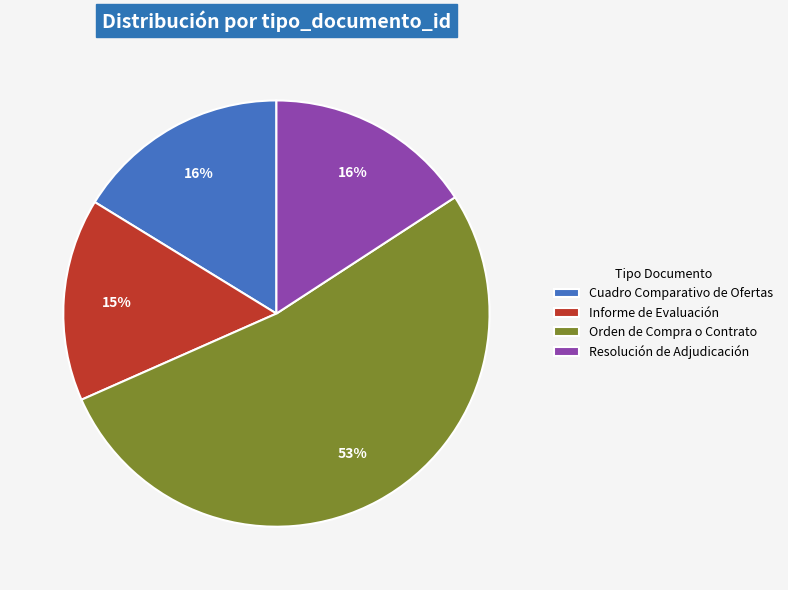

True or false: Resolución de Adjudicación accounts for 30% of the total.

False